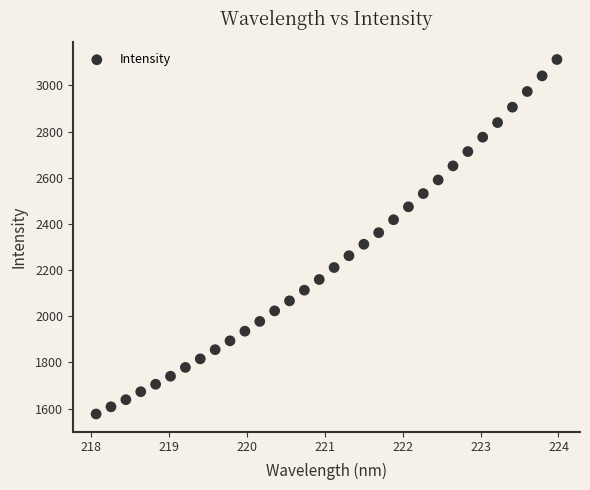

What is the range of Y values (max minus min)?

1535.9